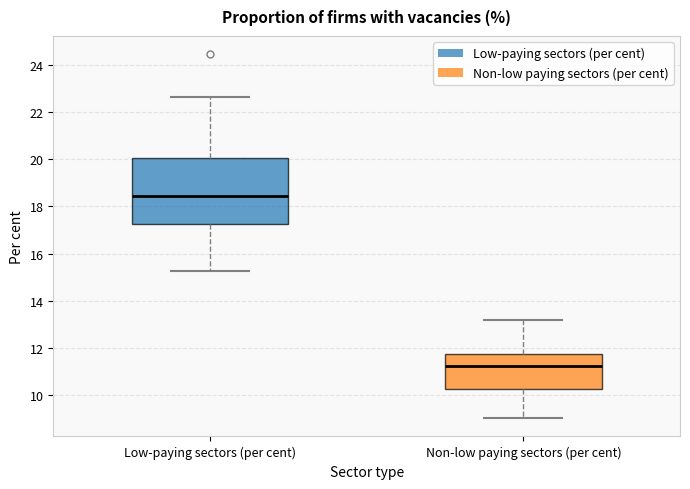

Reading left to right, transcribe this box plot: for each box, give where its median line is, the range the box spans, and where its two whiskers end, as read against the y-axis. The values are not printed on the chart, so give them approximately, as read against the axis.

Low-paying sectors (per cent): median 18.4, box 17.2 to 20.0, whiskers 15.2 to 22.6
Non-low paying sectors (per cent): median 11.2, box 10.2 to 11.8, whiskers 9.0 to 13.2